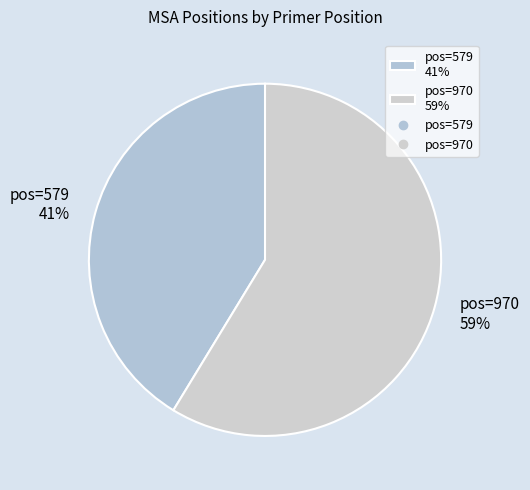

To the nearest percent, what percentage of the pie is pos=970 59%?

59%